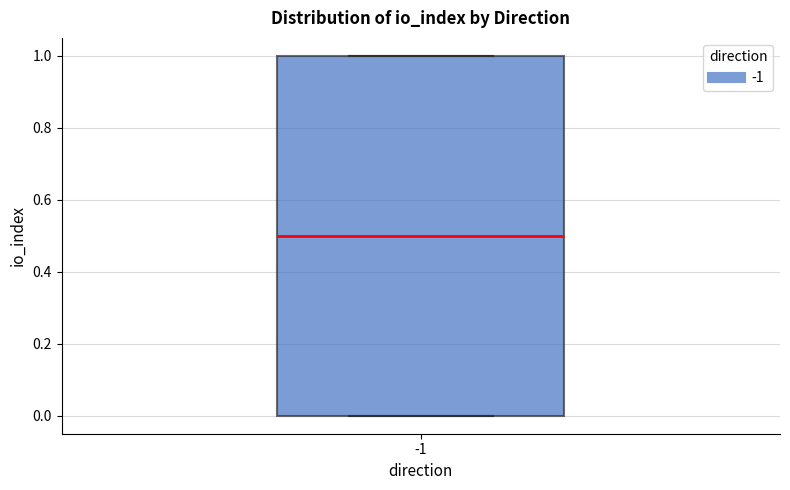

Where does the median line of the box at x = -1 sit on the y-axis? The values are not printed on the chart, so give them approximately, as read against the axis.

0.5